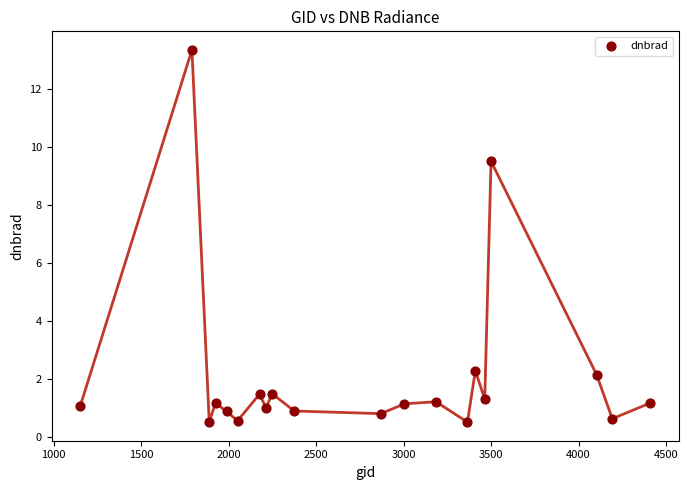

What Y value in the scatter plot is closest to 6?

9.5